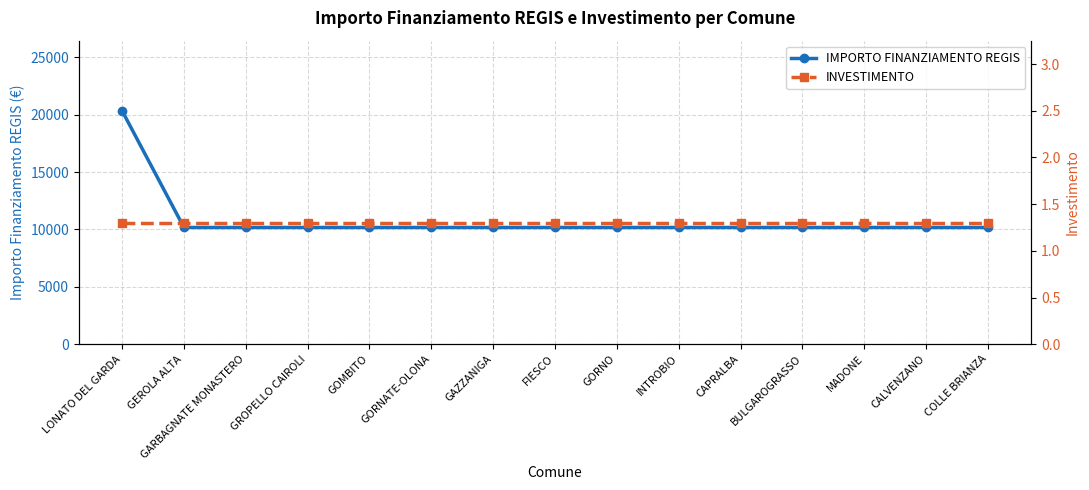

Which has a higher value, GOMBITO or GAZZANIGA?

GOMBITO